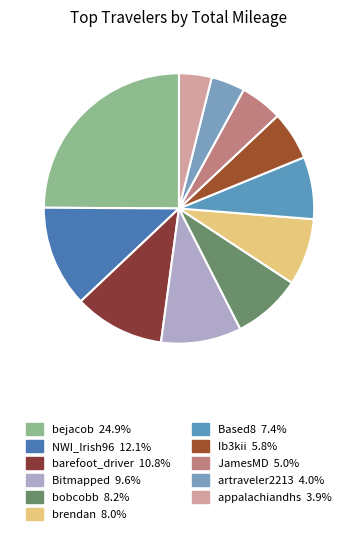

How many segments does this pie chart have?

11